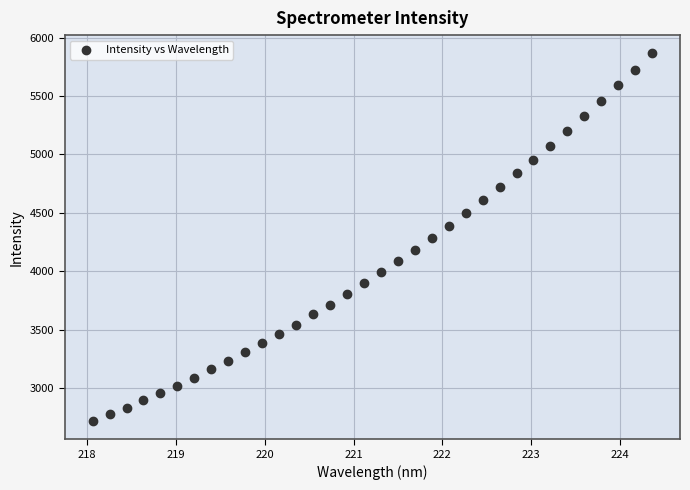

What is the range of Y values (max minus min)?

3144.4